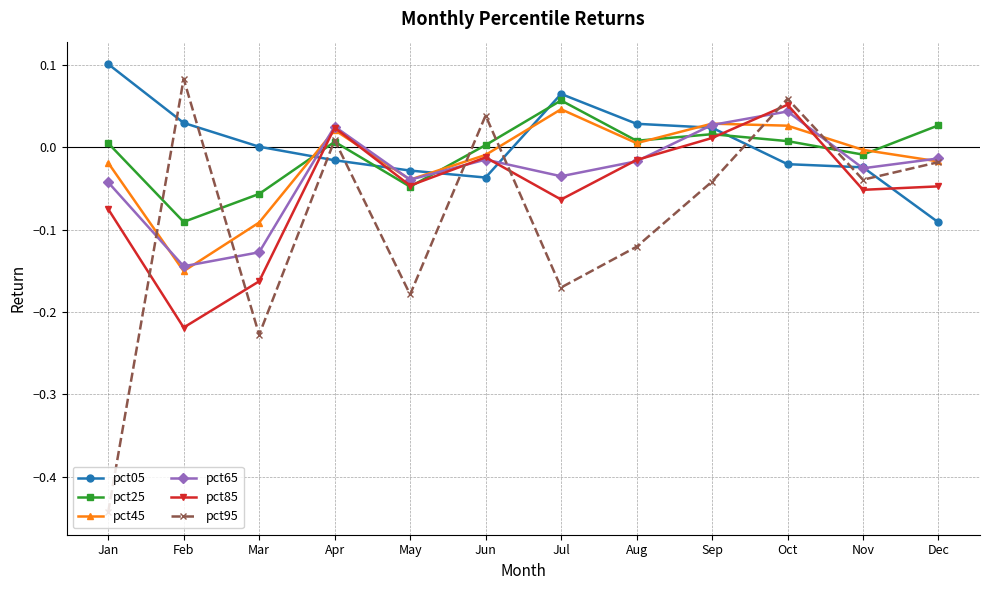

Which series has the largest range (max minus min)?

pct95